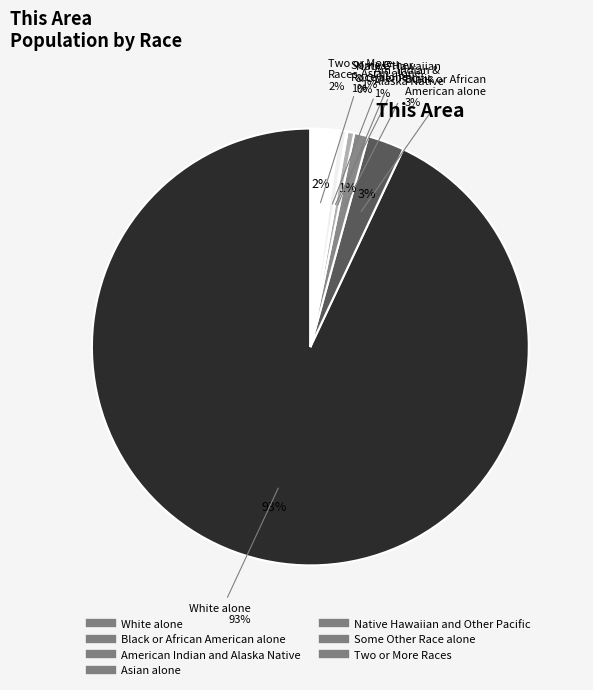

What percentage do Black or African American alone and White alone together represent?

95.7%